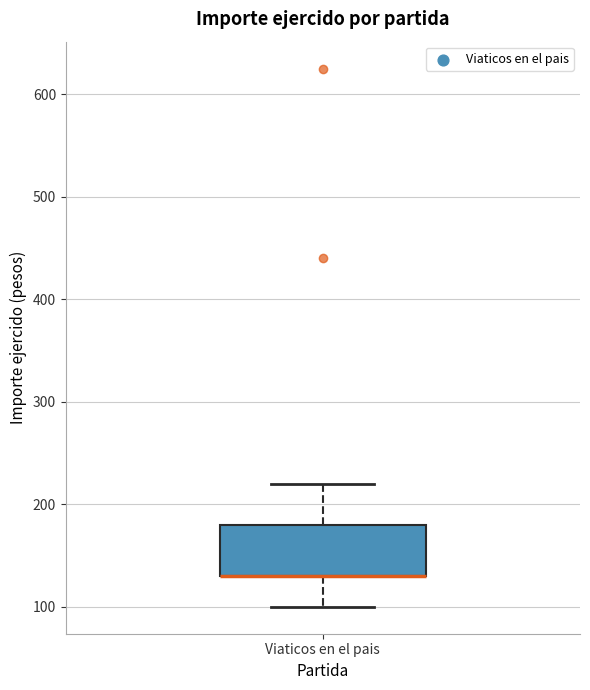

Transcribe this box plot: give where the median line is, the range the box spans, and where the two whiskers end, as read against the y-axis. The values are not printed on the chart, so give them approximately, as read against the axis.

median 130 (drawn on the box's lower edge), box 130 to 180, whiskers 100 to 220